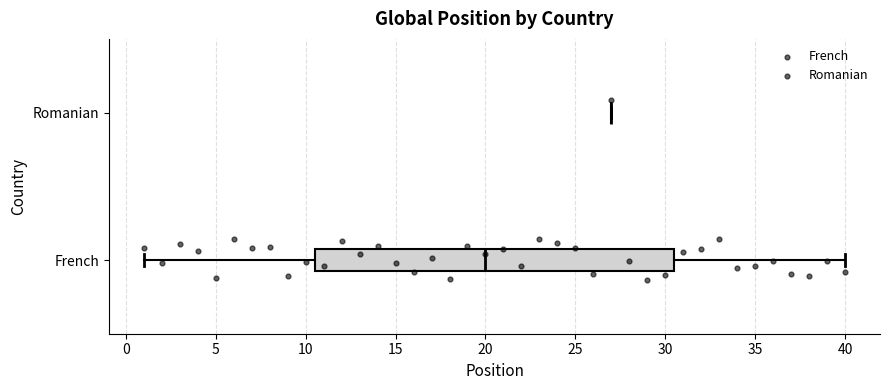

Comparing the boxes themselves (not the whiskers), which one is the widest?

French